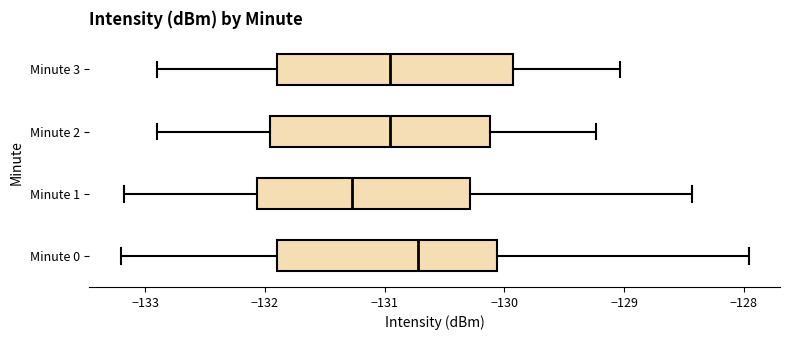

Which box's median line is the furthest to the right?

Minute 0